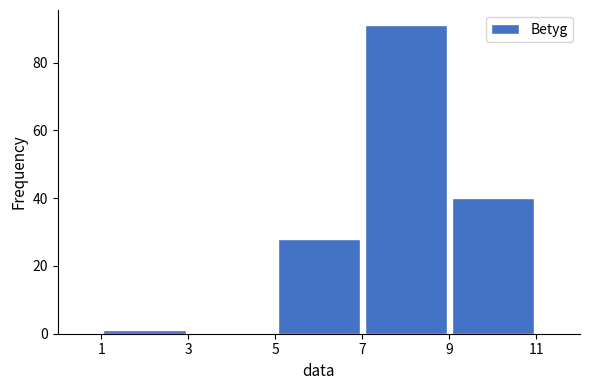

Which range on the x-axis has the tallest bar?

7 to 9